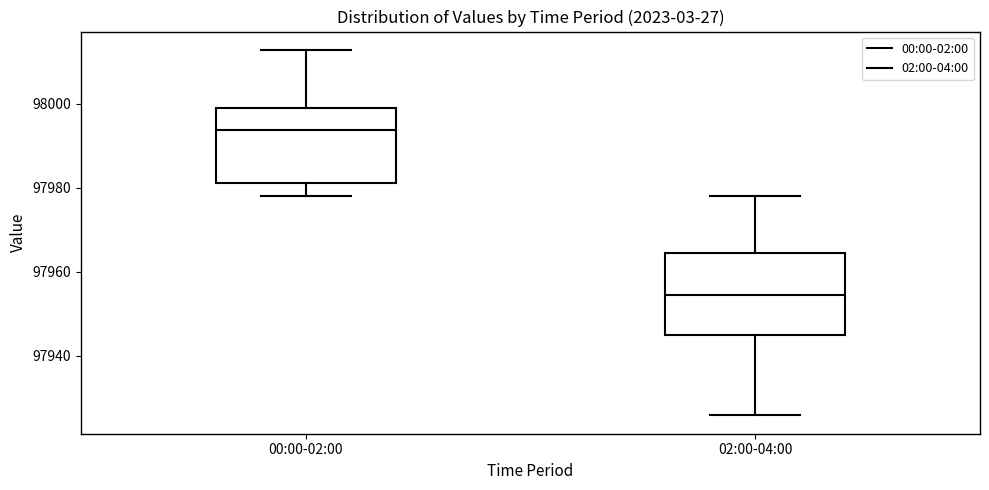

Where is the upper edge of the box for 02:00-04:00 on the y-axis? The values are not printed on the chart, so give them approximately, as read against the axis.

97964